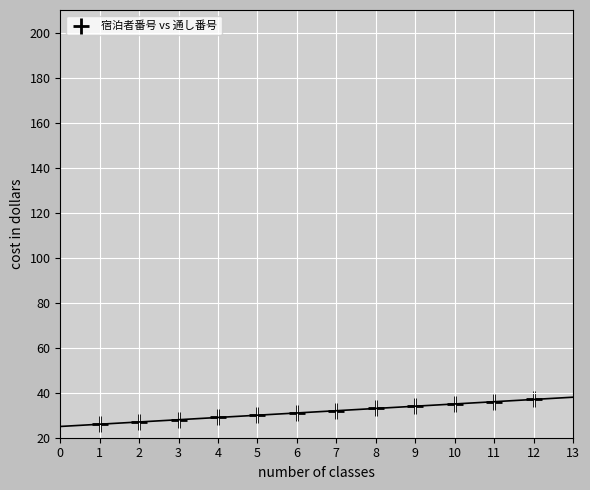

What is the range of X values (max minus min)?

11